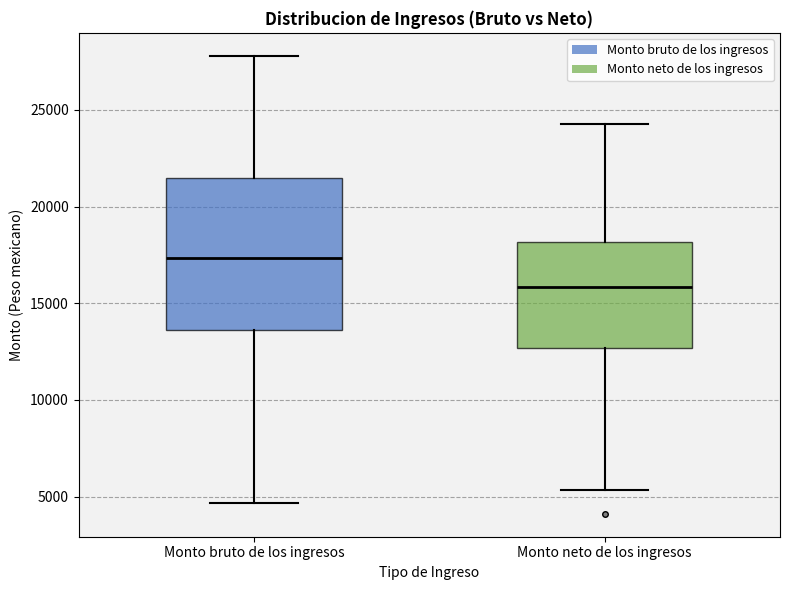

Where does the lower whisker of the box for Monto bruto de los ingresos end on the y-axis? The values are not printed on the chart, so give them approximately, as read against the axis.

4500